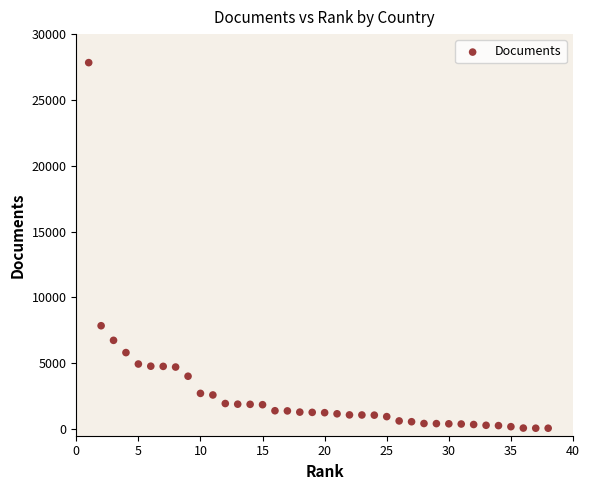

What is the range of X values (max minus min)?

37